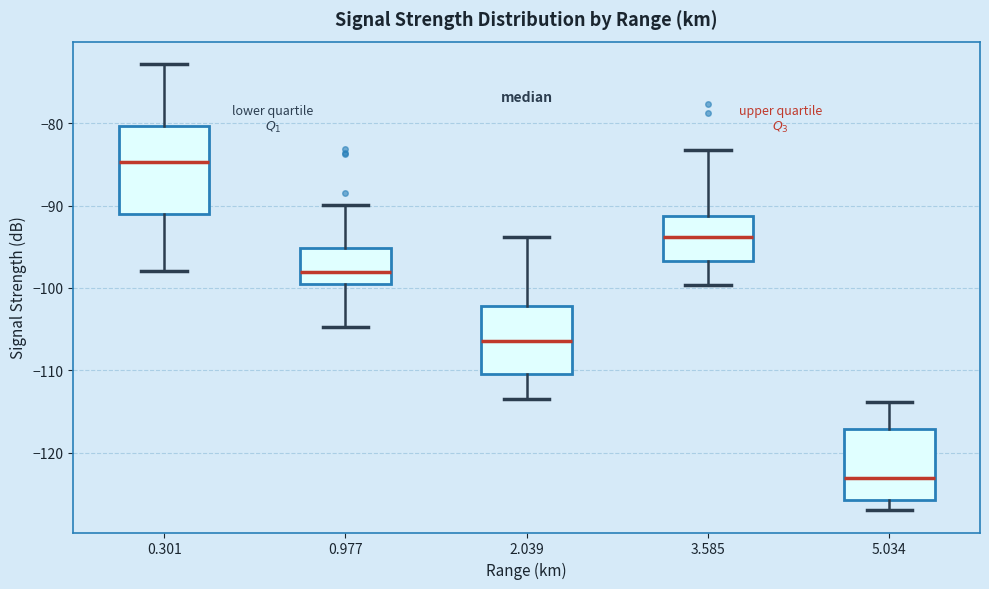

Where is the lower edge of the box at x = 0.301 on the y-axis? The values are not printed on the chart, so give them approximately, as read against the axis.

-91